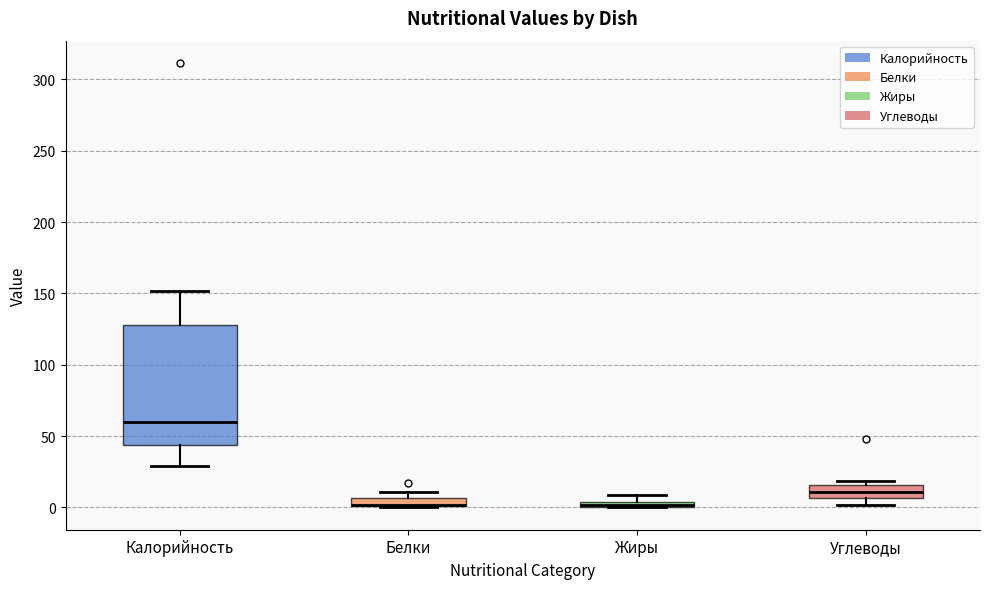

Where does the lower whisker of the box for Углеводы end on the y-axis? The values are not printed on the chart, so give them approximately, as read against the axis.

0